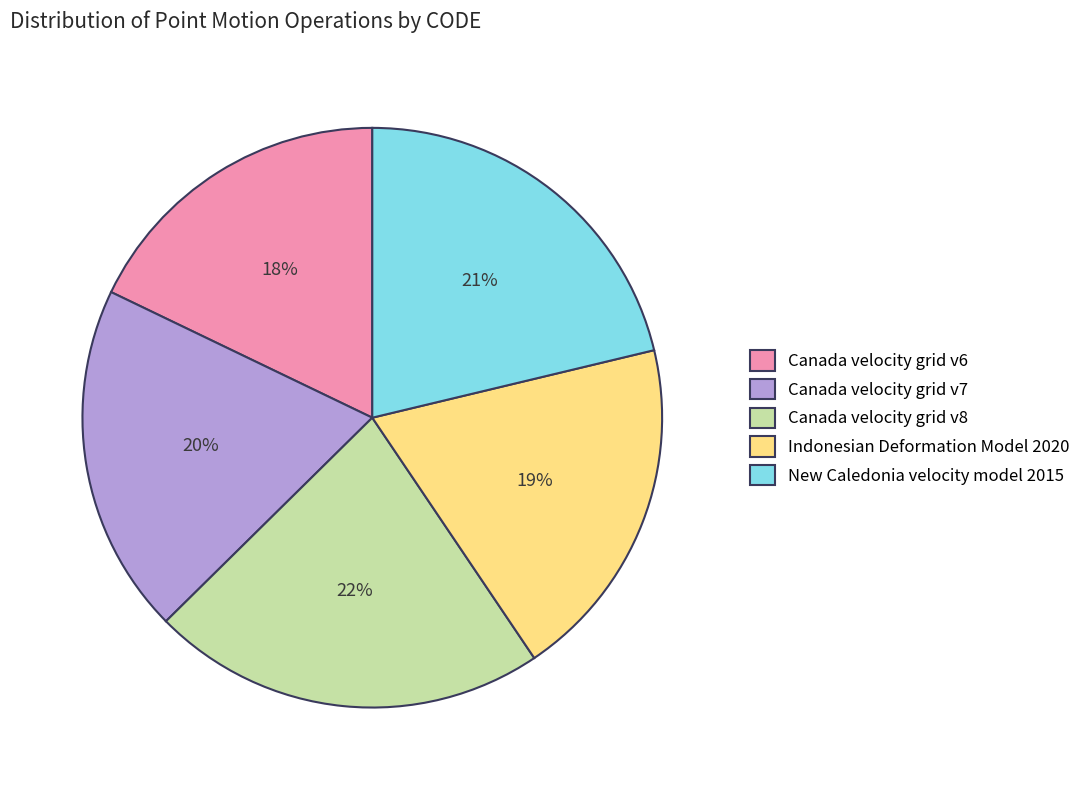

Do Indonesian Deformation Model 2020 and Canada velocity grid v8 together represent more than half of the pie?

No